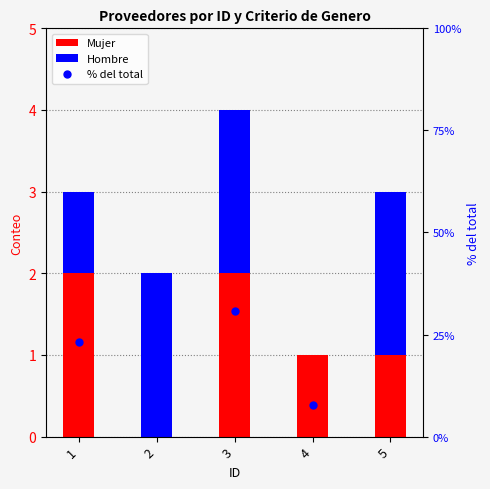

What is the maximum value for Hombre?

2.0